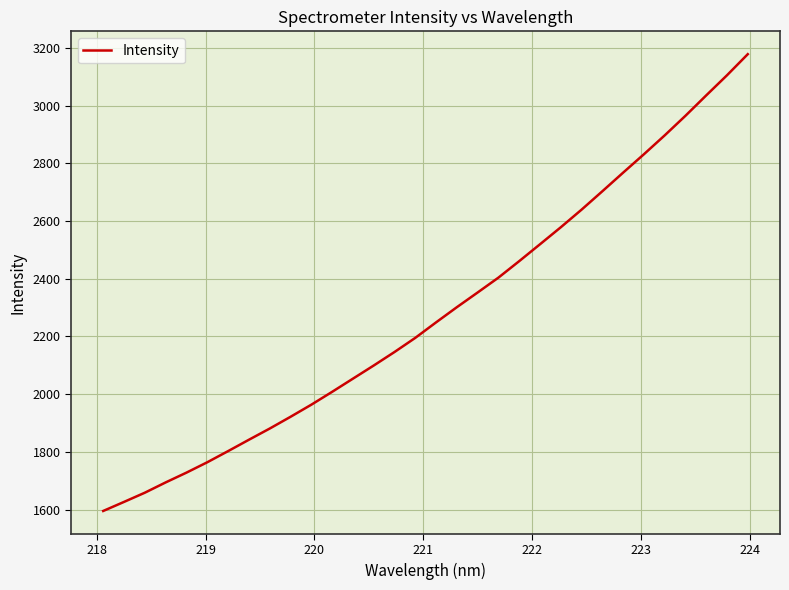

What is the difference between the maximum and minimum values?

1583.1